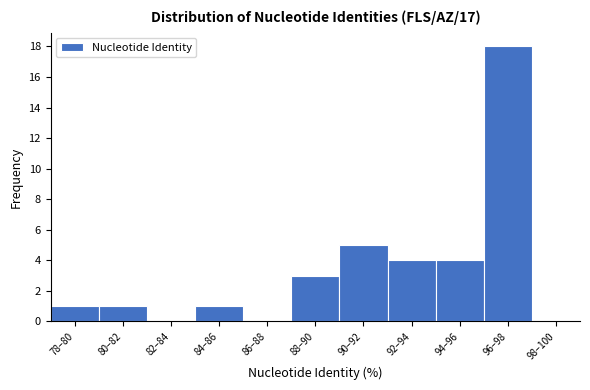

Reading left to right, list all the values displayed in this chart.

78–80=1	80–82=1	82–84=0	84–86=1	86–88=0	88–90=3	90–92=5	92–94=4	94–96=4	96–98=18	98–100=0